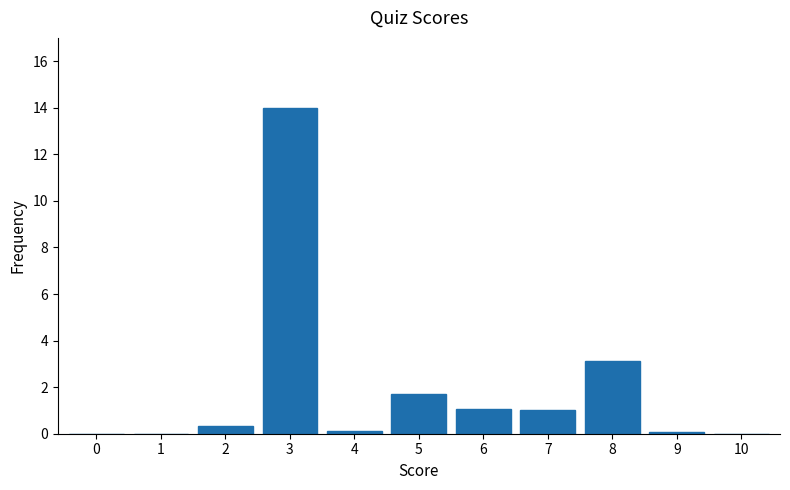

True or false: the data shows 8.5 at 3.

False